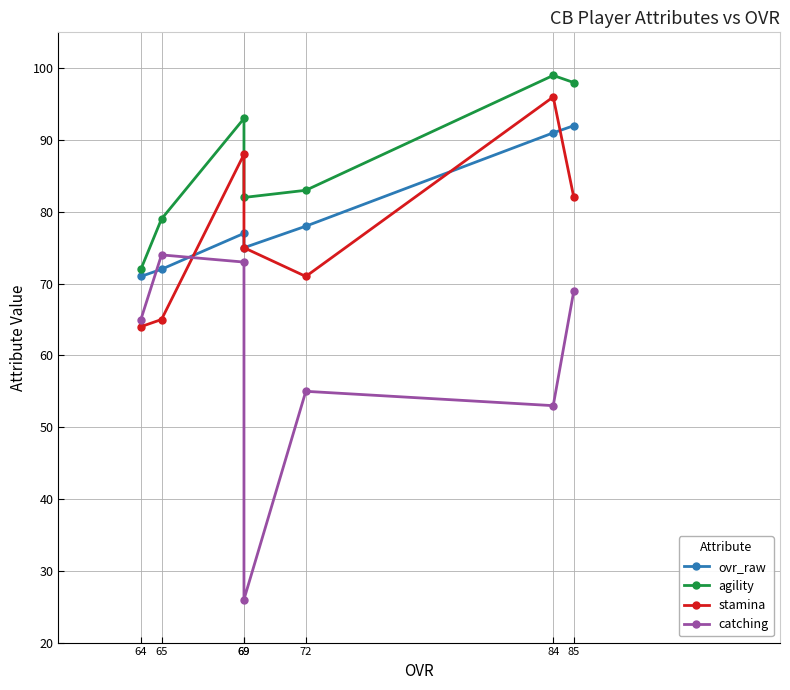

True or false: catching and stamina intersect in this chart.

True